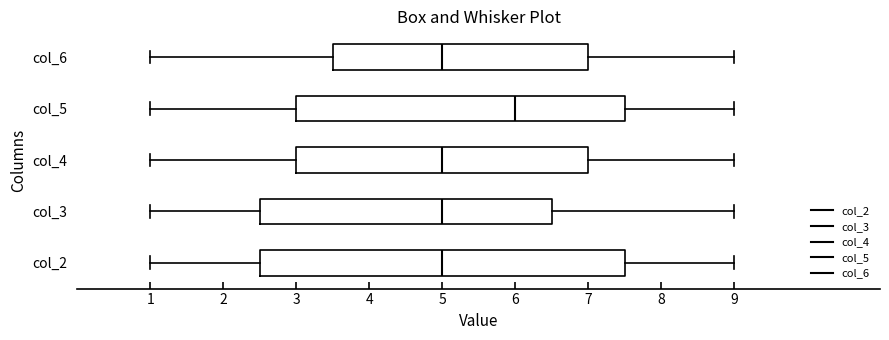

Reading bottom to top, transcribe this box plot: for each box, give where its median line is, the range the box spans, and where its two whiskers end, as read against the x-axis. The values are not printed on the chart, so give them approximately, as read against the axis.

col_2: median 5.0, box 2.5 to 7.5, whiskers 1.0 to 9.0
col_3: median 5.0, box 2.5 to 6.5, whiskers 1.0 to 9.0
col_4: median 5.0, box 3.0 to 7.0, whiskers 1.0 to 9.0
col_5: median 6.0, box 3.0 to 7.5, whiskers 1.0 to 9.0
col_6: median 5.0, box 3.5 to 7.0, whiskers 1.0 to 9.0